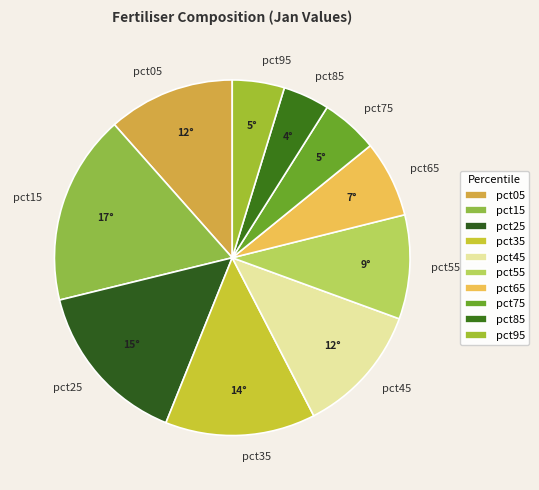

Do pct95 and pct15 together represent more than half of the pie?

No